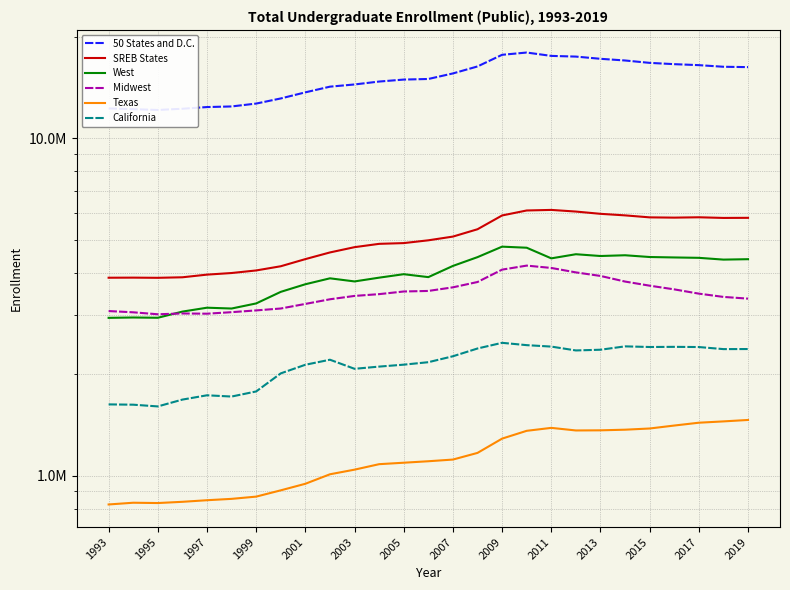

Is this an area chart (filled region under the line)?

No